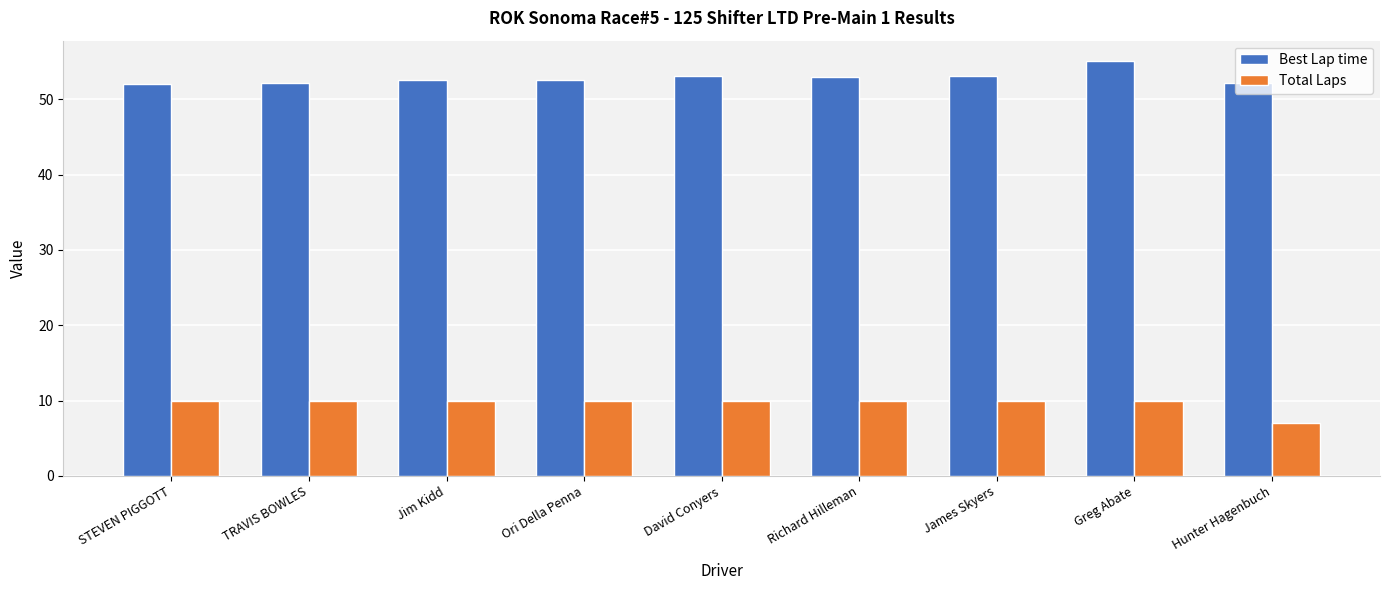

How many groups of bars are there?

9